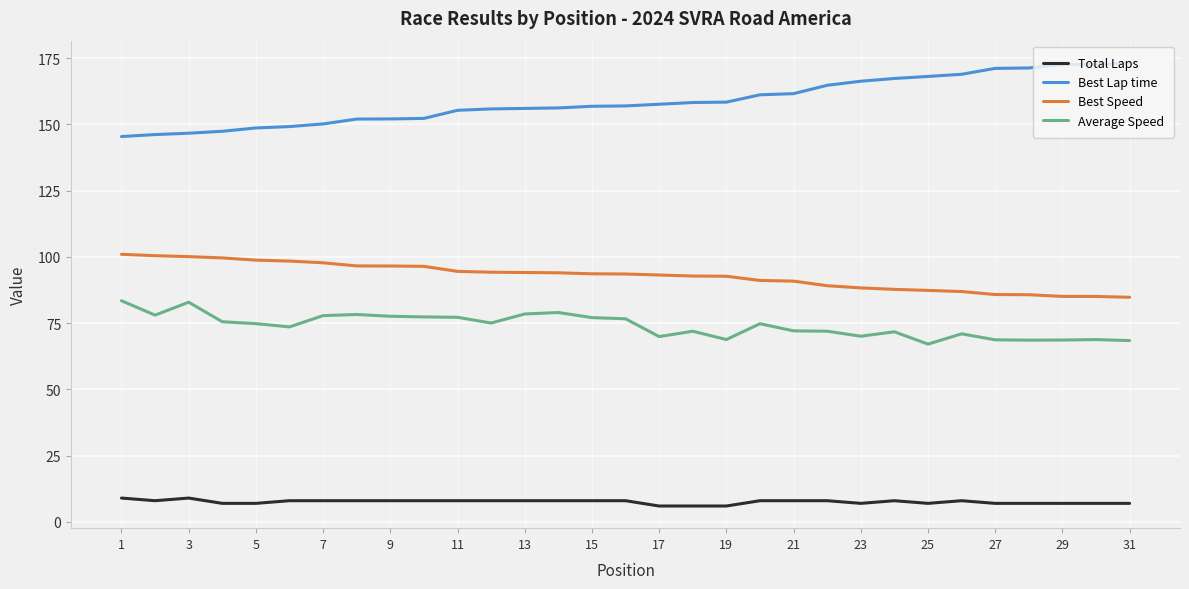

True or false: Total Laps and Average Speed cross at least once.

False